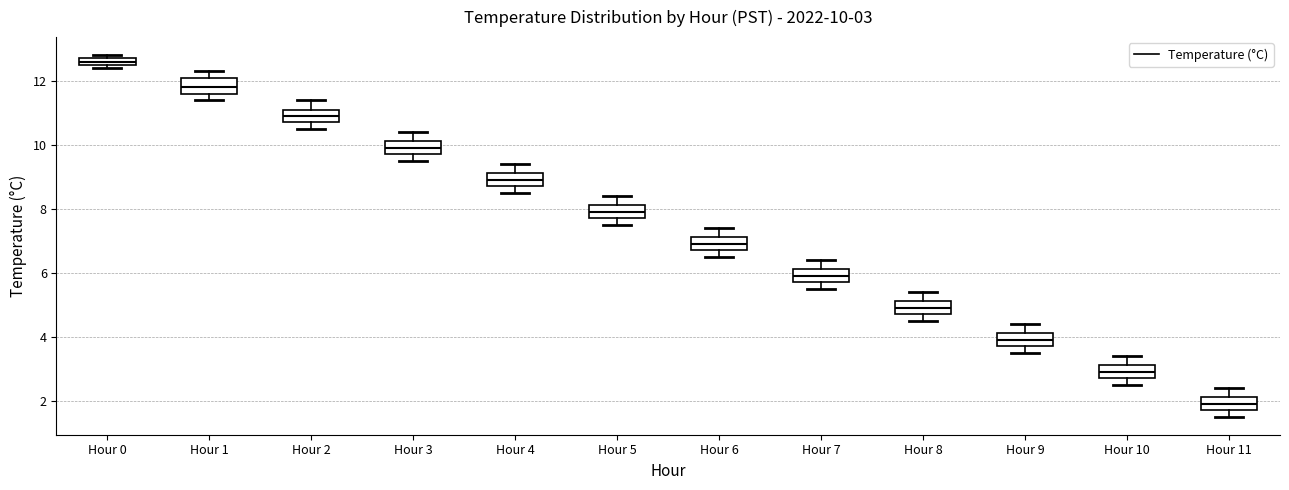

Which box's median line is the lowest?

Hour 11